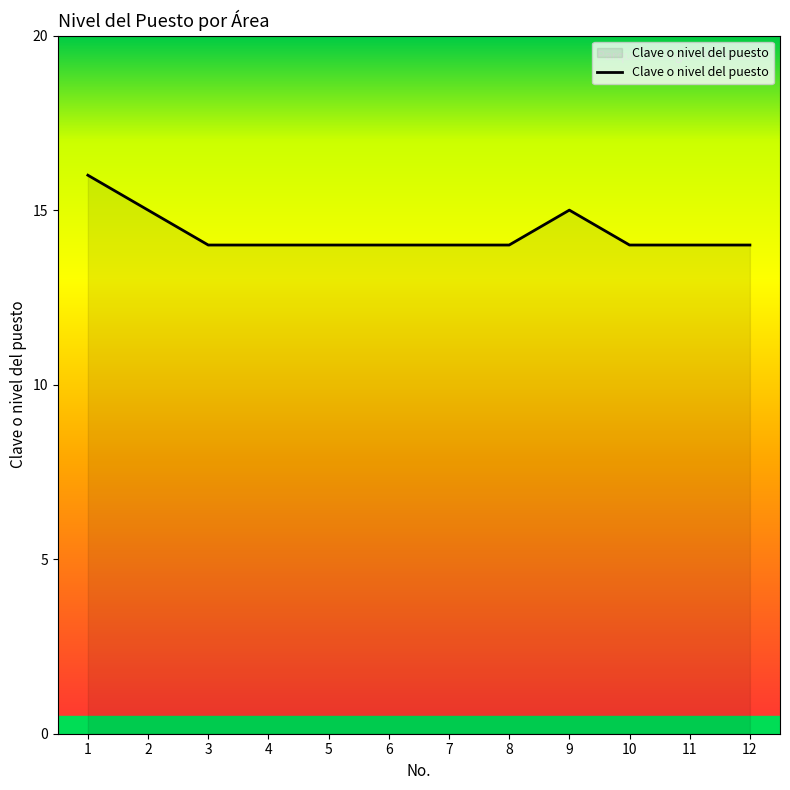

What is the sum of the values at 10 and 9?

29